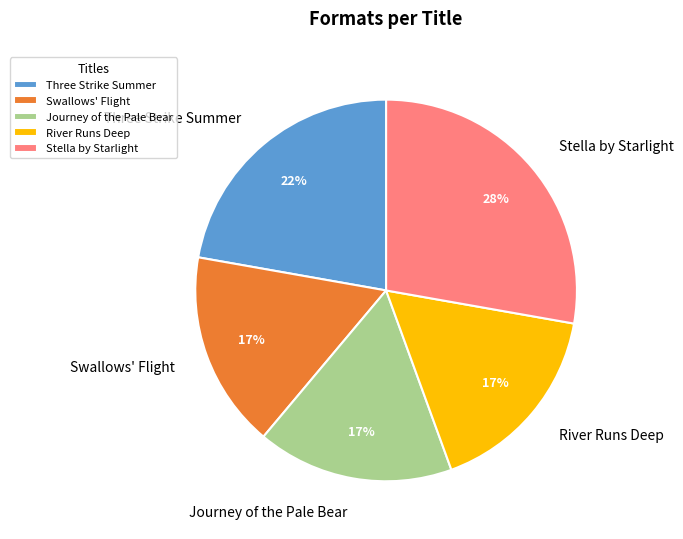

Is Journey of the Pale Bear the majority of the pie?

No